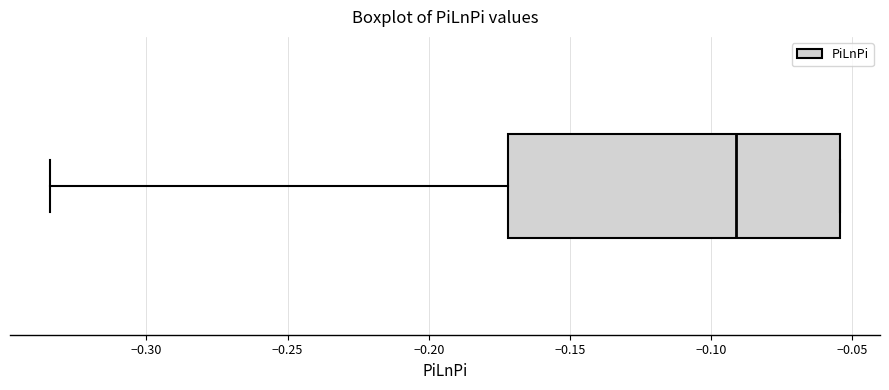

Where does the median line of the box sit on the x-axis? The values are not printed on the chart, so give them approximately, as read against the axis.

-0.090